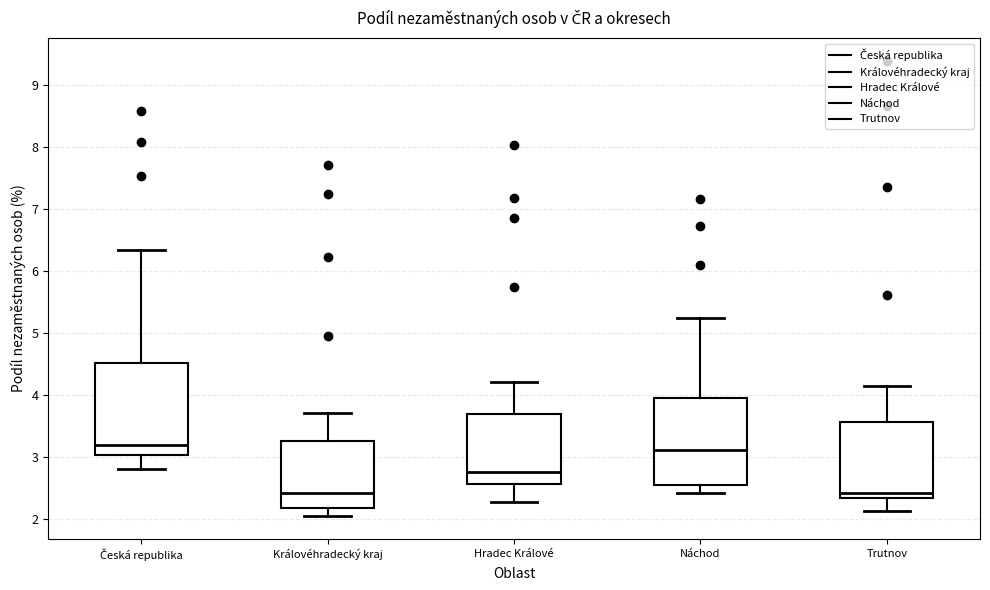

Reading left to right, transcribe this box plot: for each box, give where its median line is, the range the box spans, and where its two whiskers end, as read against the y-axis. The values are not printed on the chart, so give them approximately, as read against the axis.

Česká republika: median 3.2, box 3.0 to 4.5, whiskers 2.8 to 6.3
Královéhradecký kraj: median 2.4, box 2.2 to 3.3, whiskers 2.0 to 3.7
Hradec Králové: median 2.8, box 2.6 to 3.7, whiskers 2.3 to 4.2
Náchod: median 3.1, box 2.6 to 4.0, whiskers 2.4 to 5.2
Trutnov: median 2.4, box 2.3 to 3.6, whiskers 2.1 to 4.2